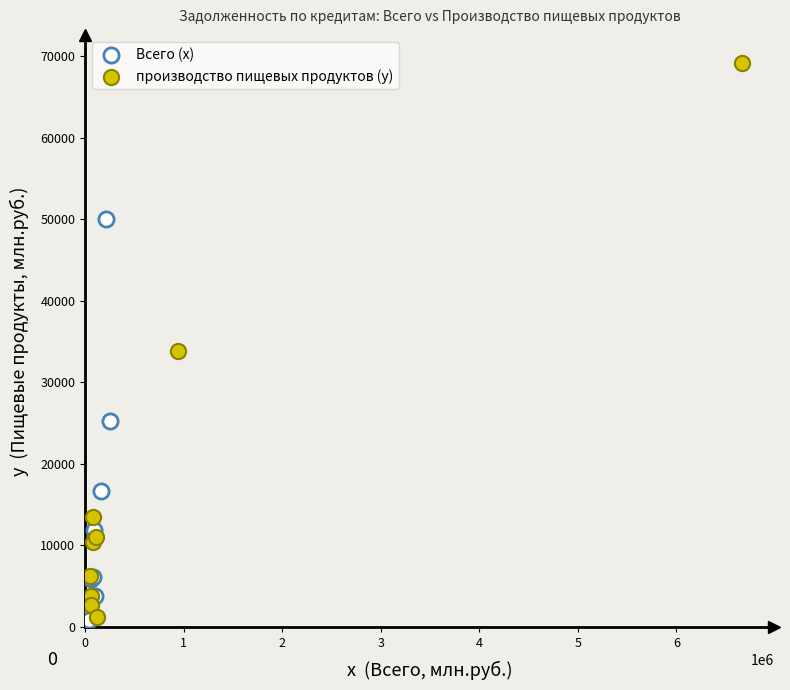

Which series has the widest spread of Y values?

производство пищевых продуктов (y)